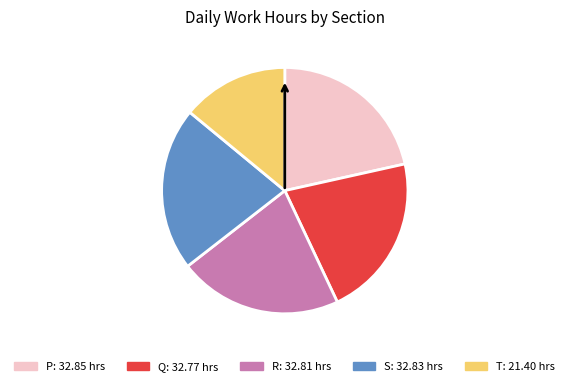

Is there a majority slice in this chart?

No